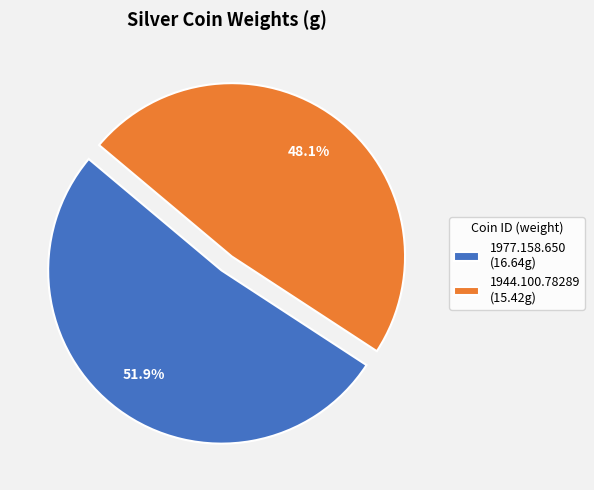

What percentage is the 1977.158.650 slice, to the nearest percent?

52%